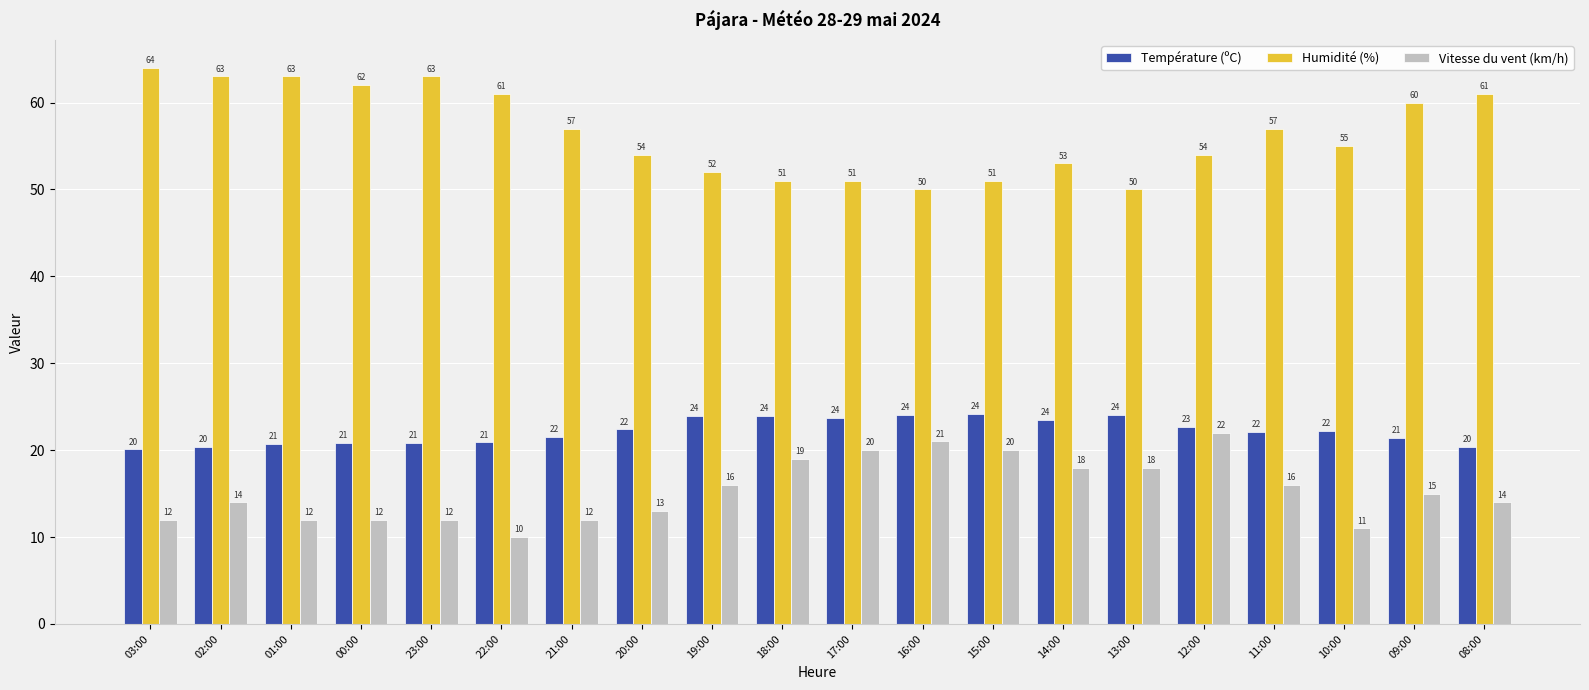

Which category has the highest value across all series?

03:00